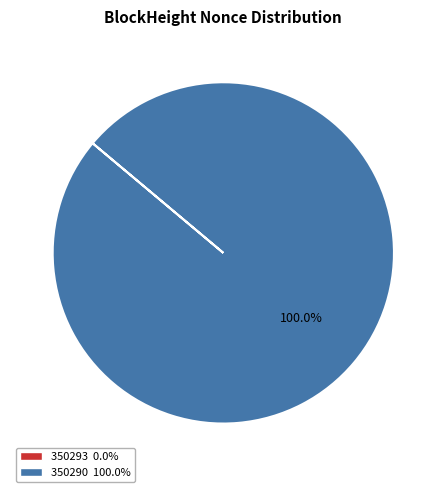

Which slice is the largest?

350290